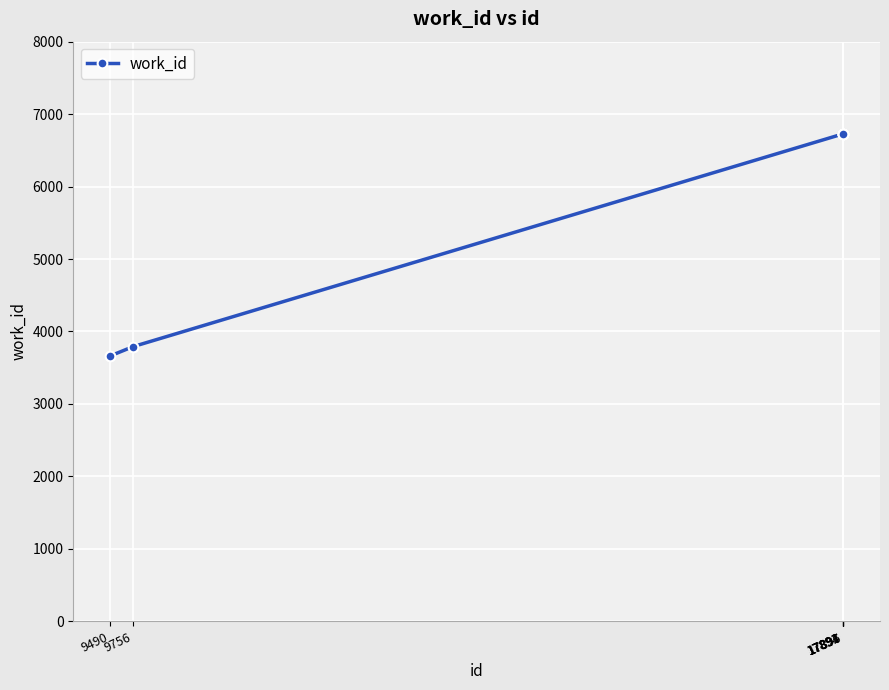

Does the chart have visible grid lines?

Yes